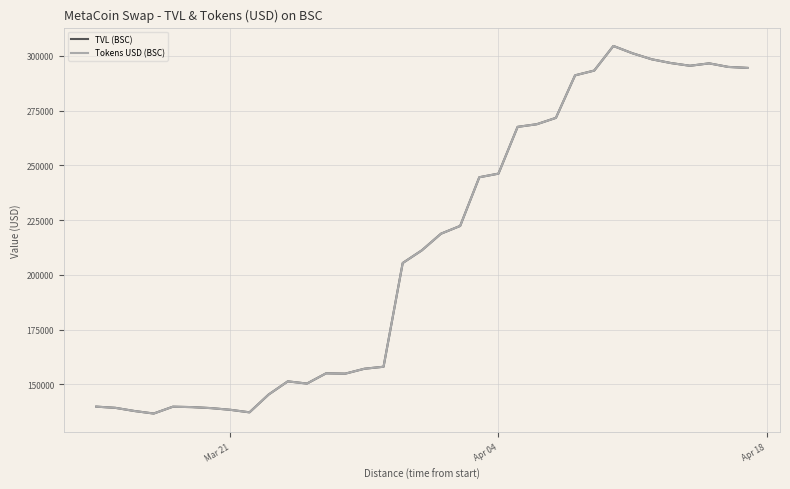

Does the chart display data point markers on the line(s)?

No